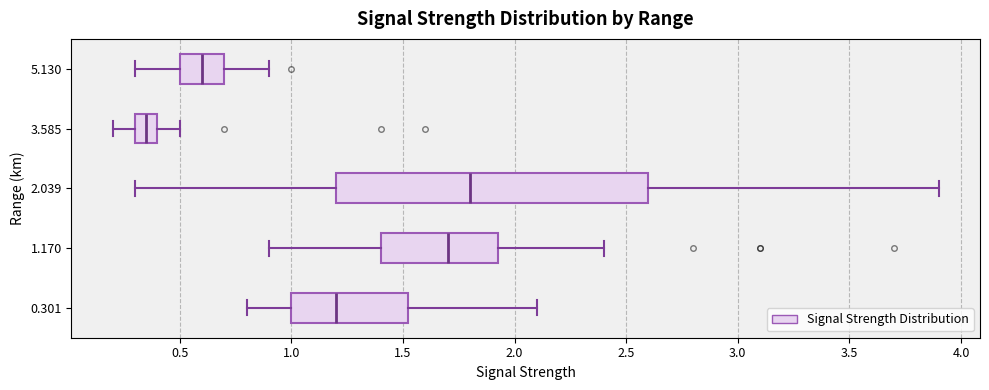

Which box is the widest, from its left edge to its right edge?

2.039